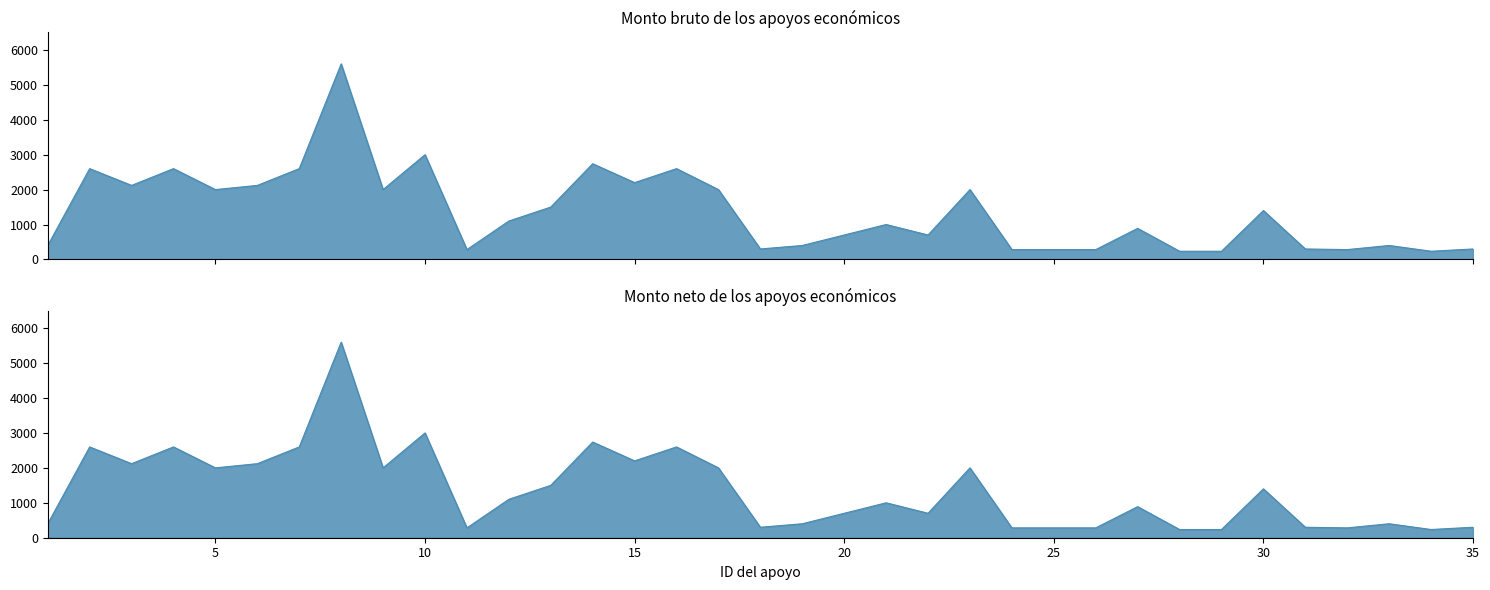

At which label is Monto bruto de los apoyos económicos closest to 2917?

10